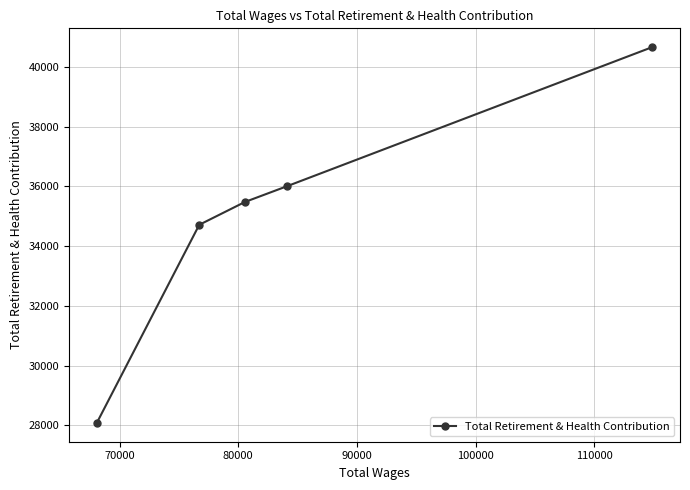

What is the difference between the maximum and second lowest values?

5952